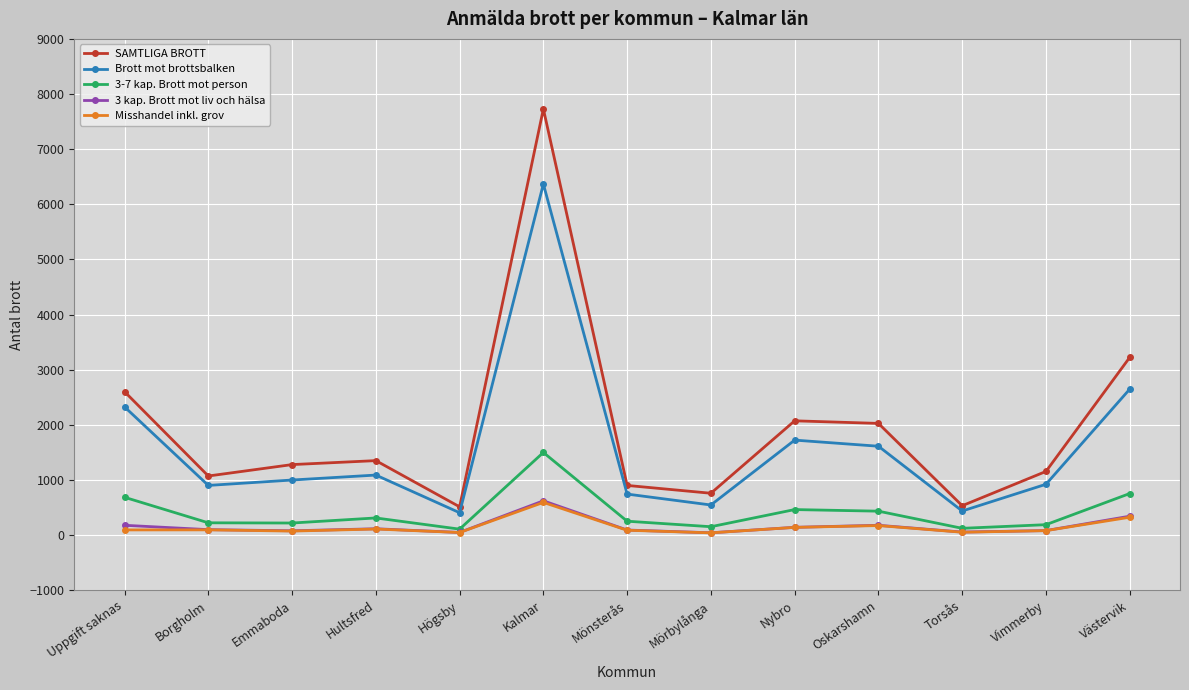

What is the highest value of the Brott mot brottsbalken series?

6368